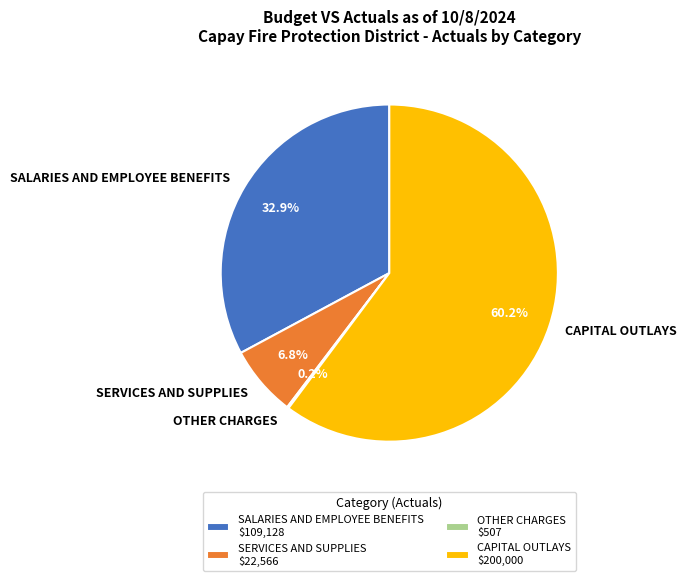

To the nearest percent, what is the difference between the largest and smallest slice percentages?

60%